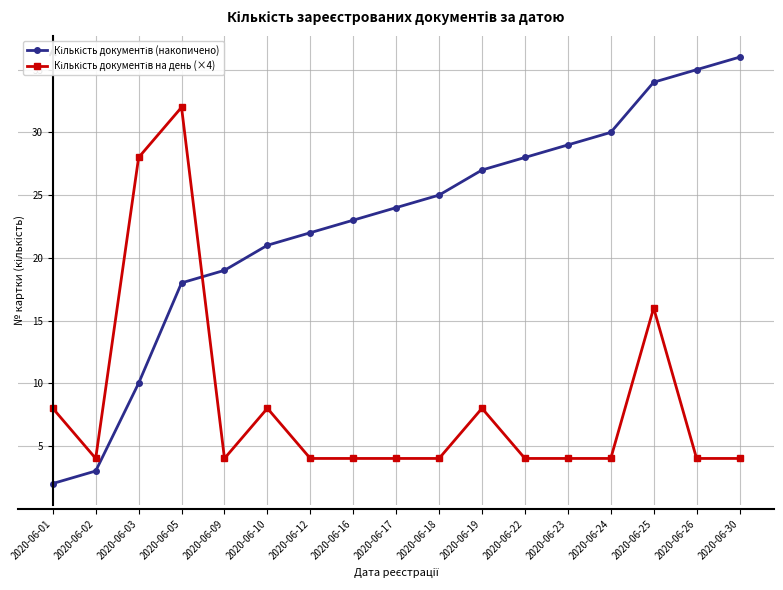

What is the greatest value displayed?

36